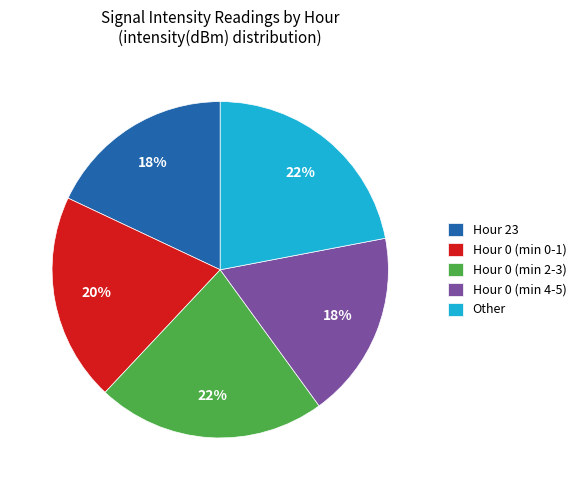

To the nearest percent, what is the average slice percentage?

20%